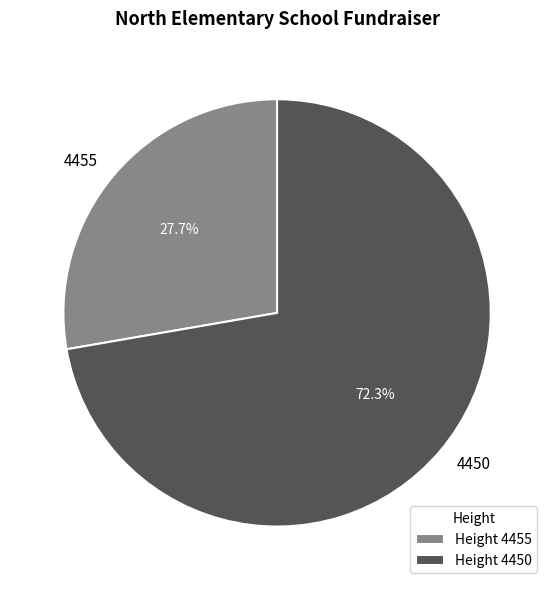

To the nearest percent, what is the average slice percentage?

50%